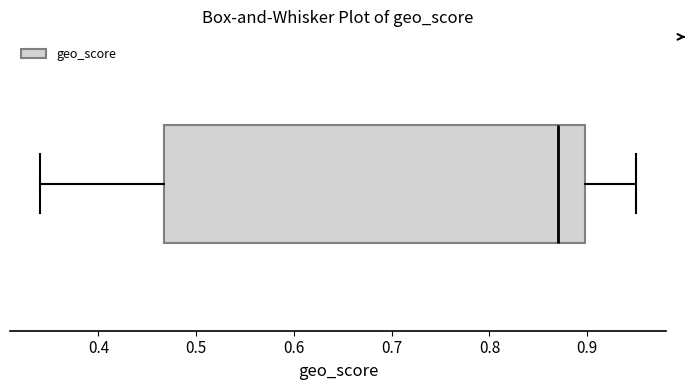

Where does the median line of the box sit on the x-axis? The values are not printed on the chart, so give them approximately, as read against the axis.

0.87